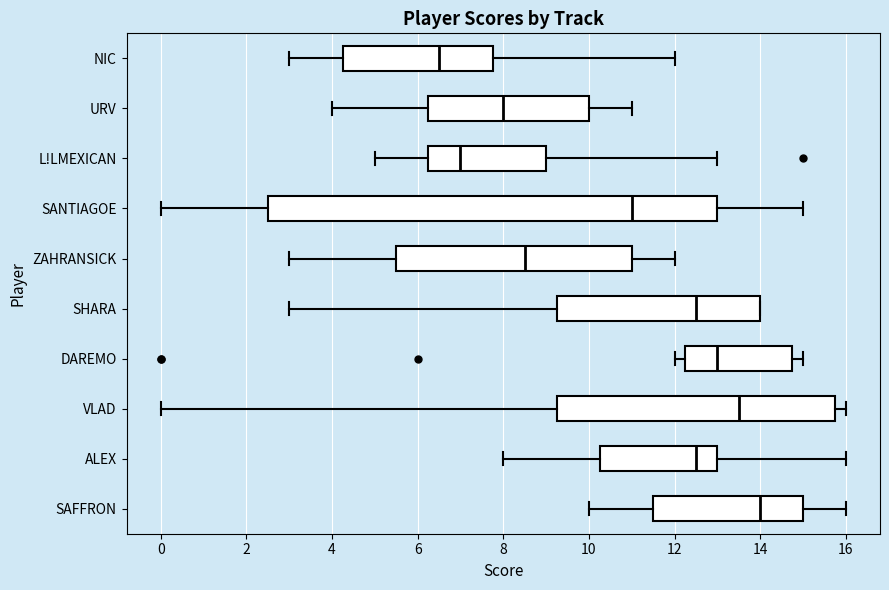

Which box has the furthest to the left median line?

NIC